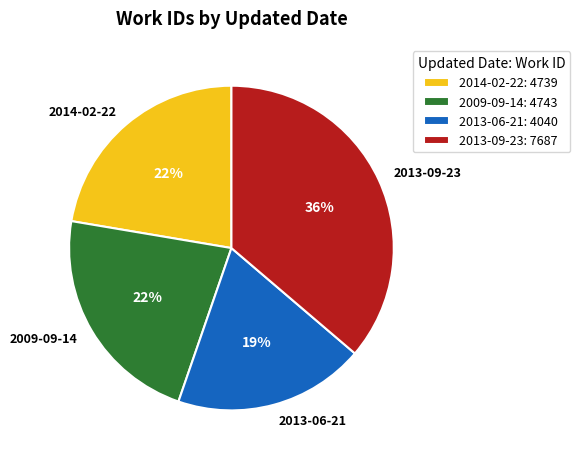

Is the sum of 2013-09-23 and 2013-06-21 greater than half?

Yes